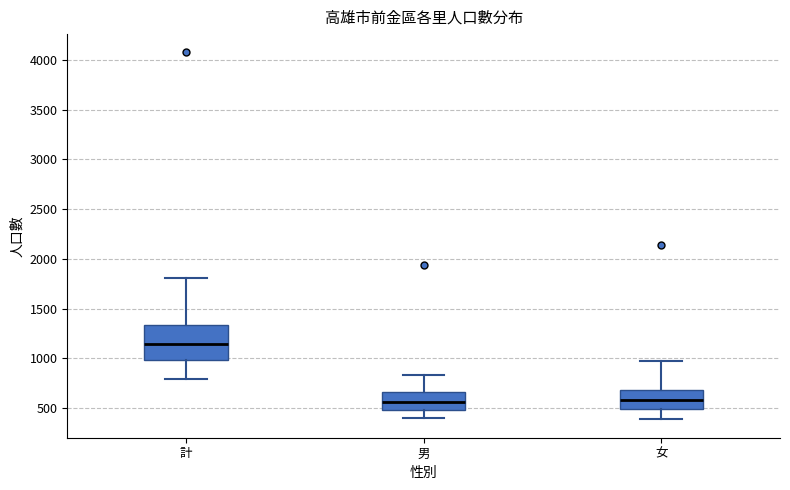

Where does the upper whisker of the box for 計 end on the y-axis? The values are not printed on the chart, so give them approximately, as read against the axis.

1800